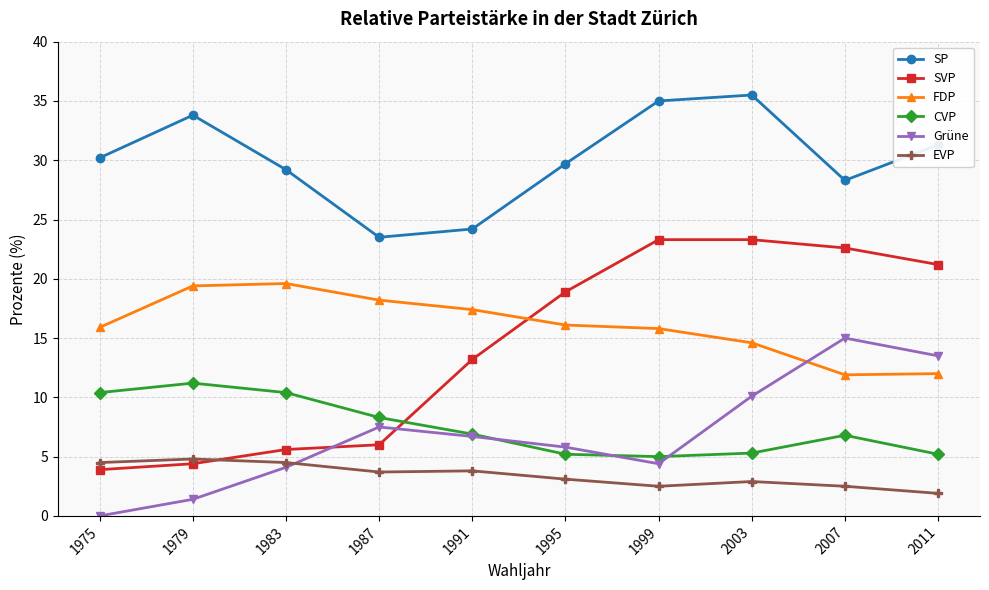

What is the sum of all SP values?

300.7